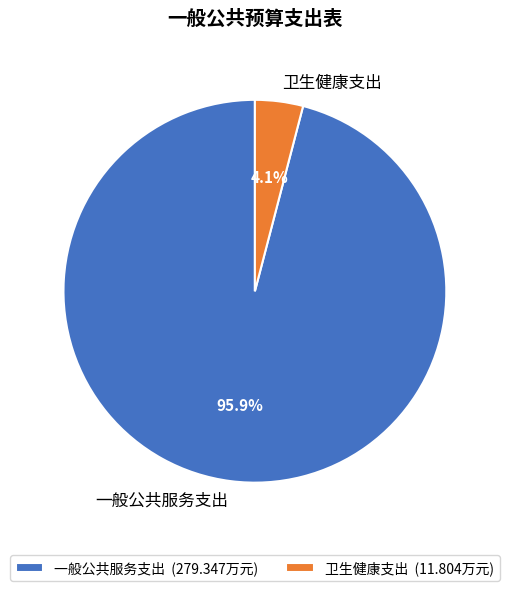

Rank the categories by value from lowest to highest.

卫生健康支出, 一般公共服务支出